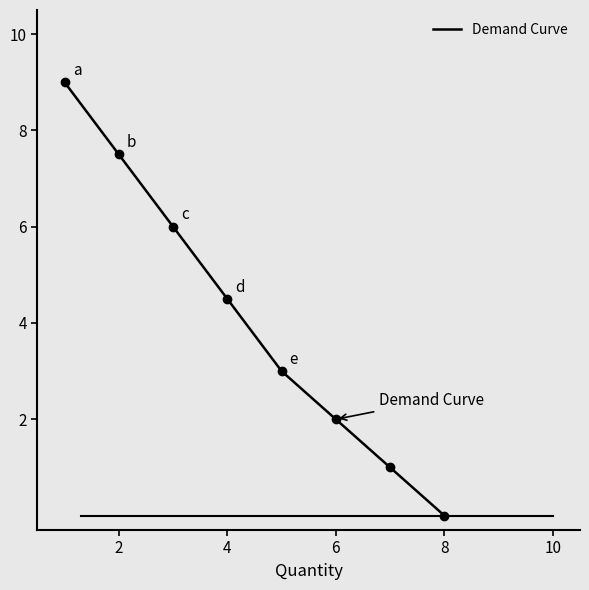

What is the average value?

4.1